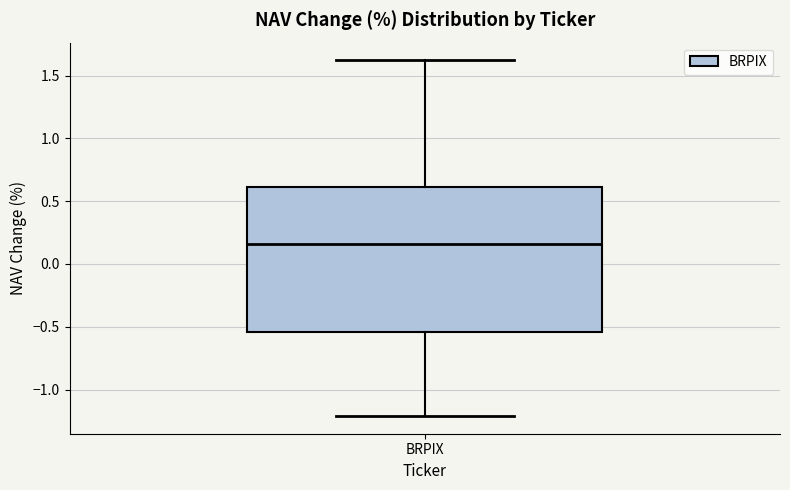

Read this box plot against the y-axis: the position of the median line, the range covered by the box, and the ends of both whiskers. The values are not printed on the chart, so give them approximately, as read against the axis.

median 0.15, box -0.55 to 0.60, whiskers -1.20 to 1.60